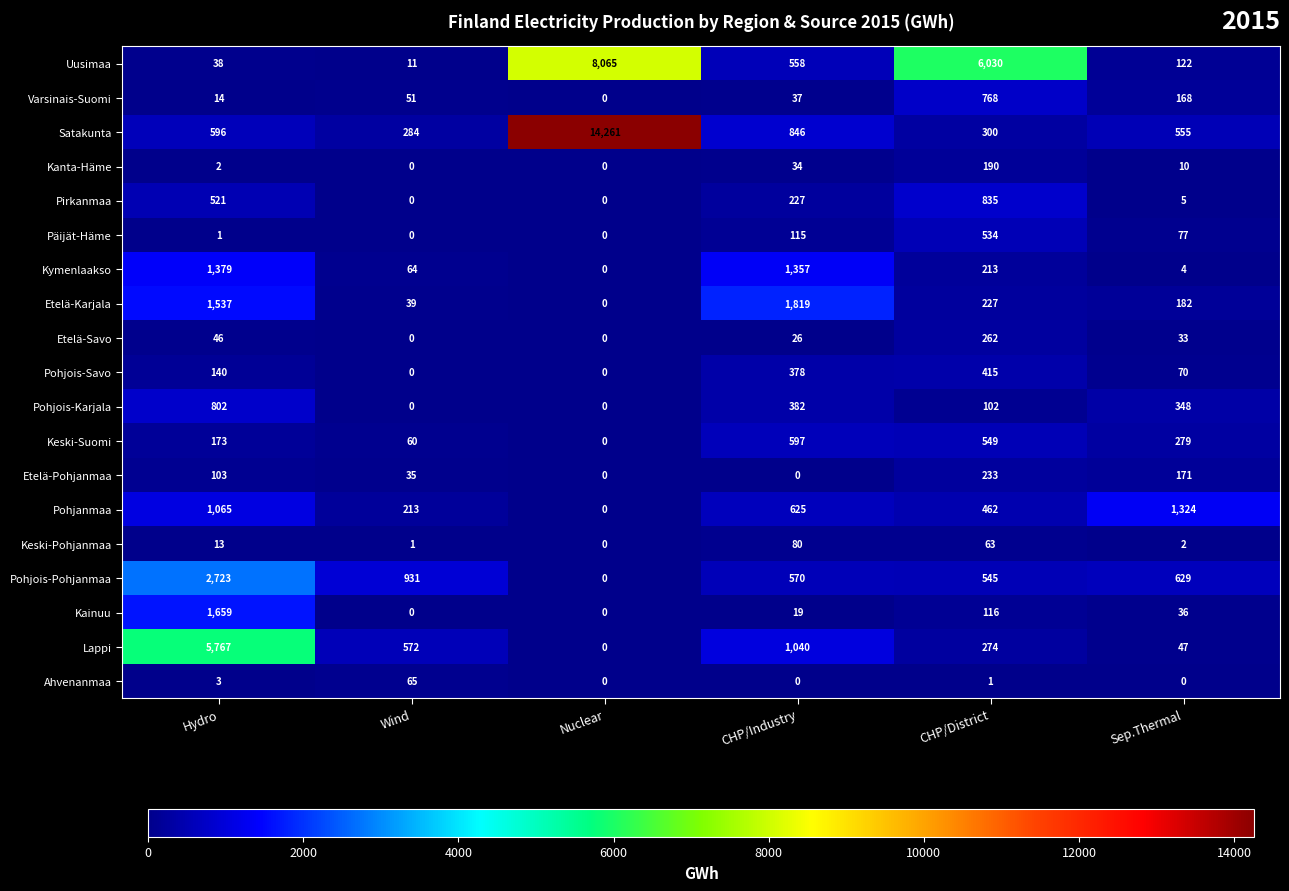

Between Nuclear and CHP/District, which series saw the biggest shift?

Satakunta